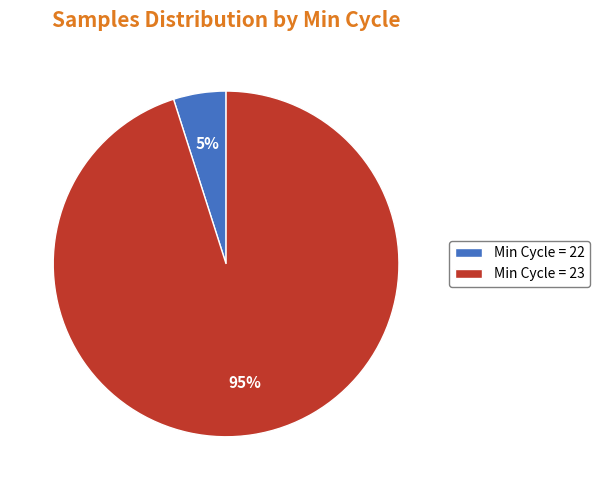

Is there any slice that represents more than half of the pie?

Yes